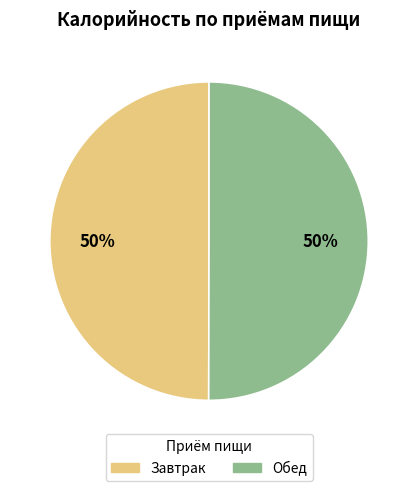

To the nearest percent, what is the combined percentage of Обед and Завтрак?

100%